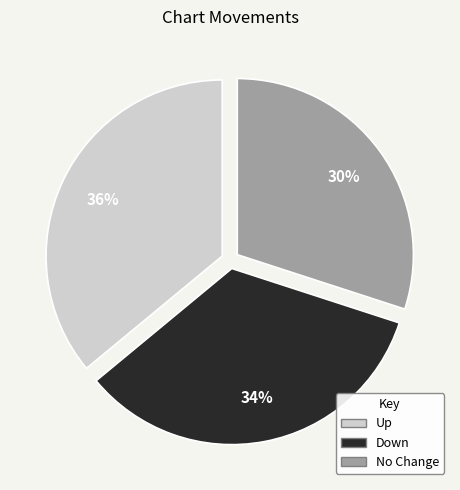

Count the number of slices in the pie.

3